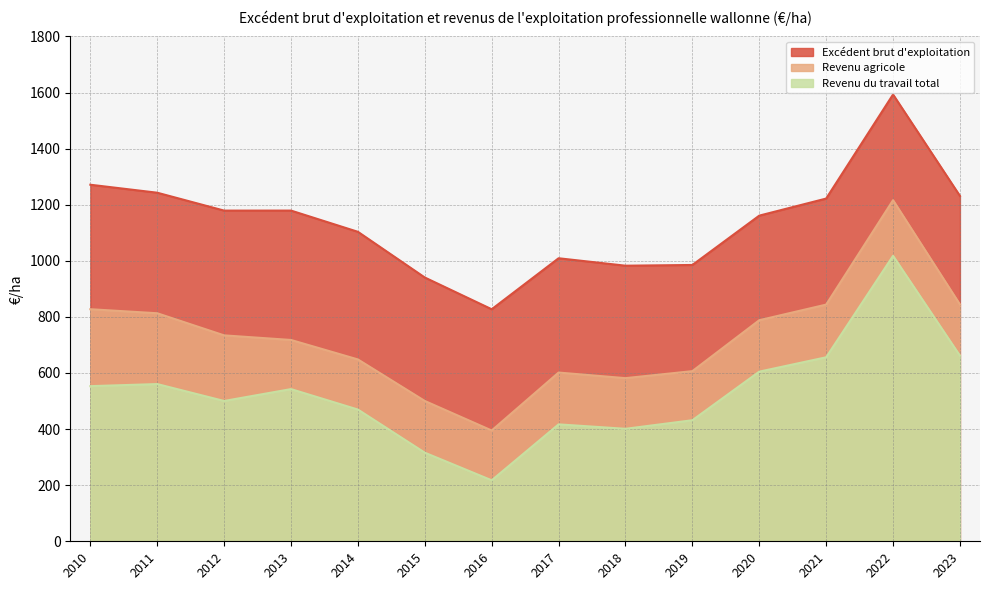

Which category has the lowest value in the Revenu agricole series?

2016